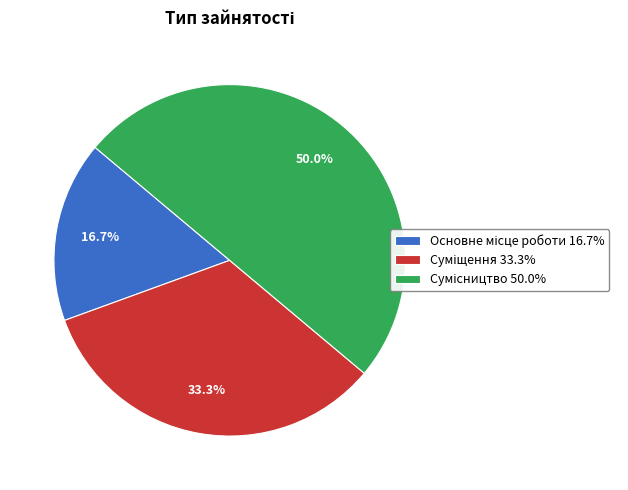

Between Сумісництво and Основне місце роботи, which is larger?

Сумісництво